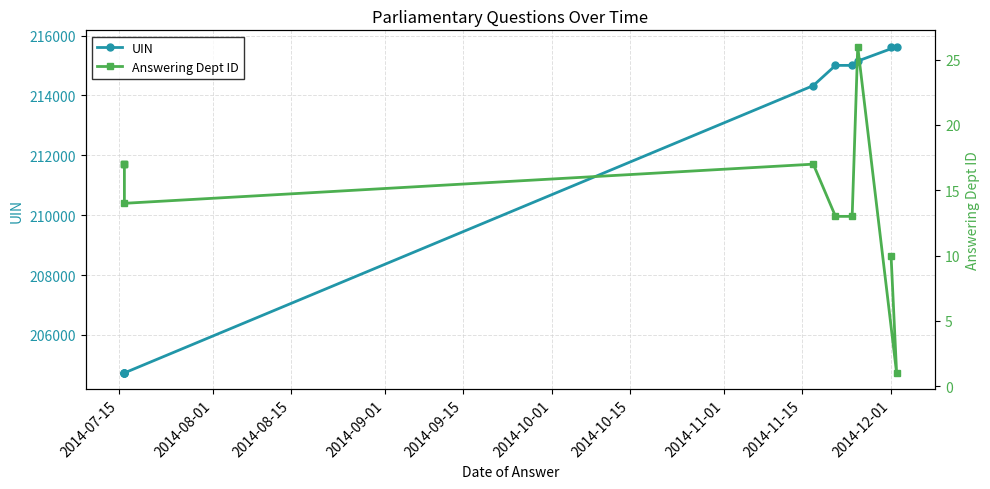

True or false: Answering Dept ID and UIN cross at least once.

False